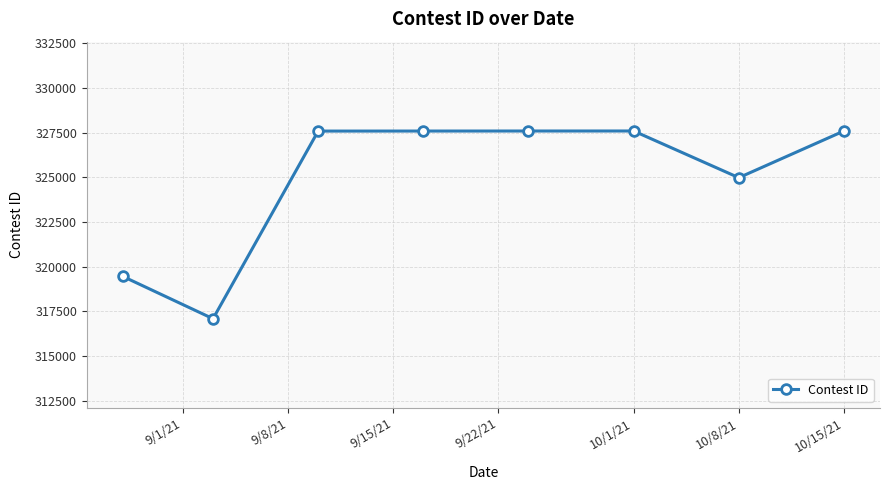

What is the smallest value displayed?

317090